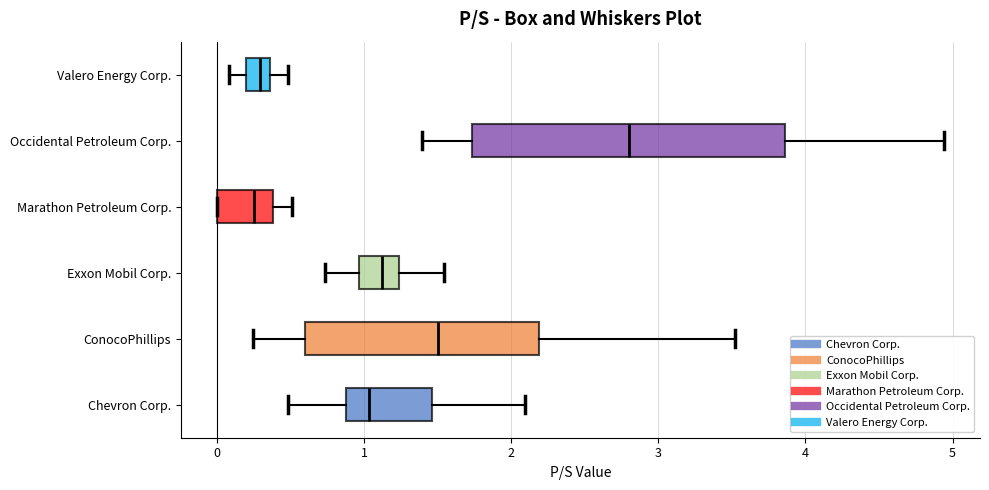

Comparing the boxes themselves (not the whiskers), which one is the widest?

Occidental Petroleum Corp.